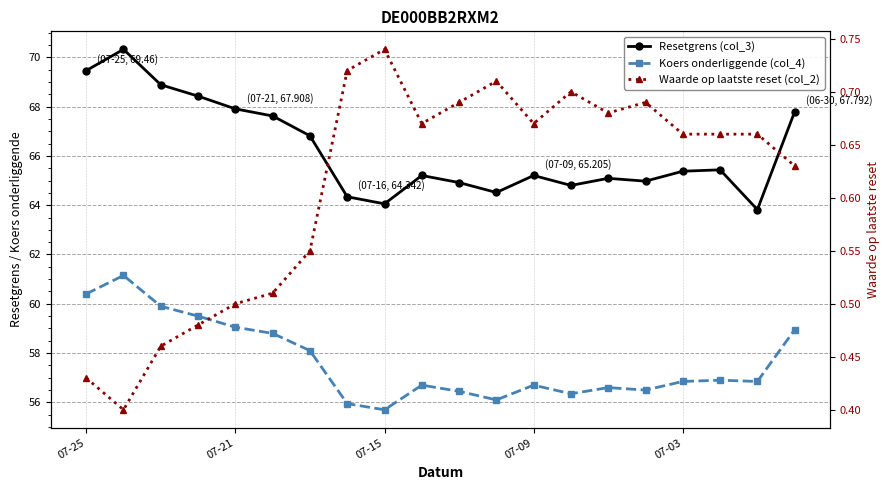

What is the average value of the Koers onderliggende (col_4) series?

57.7